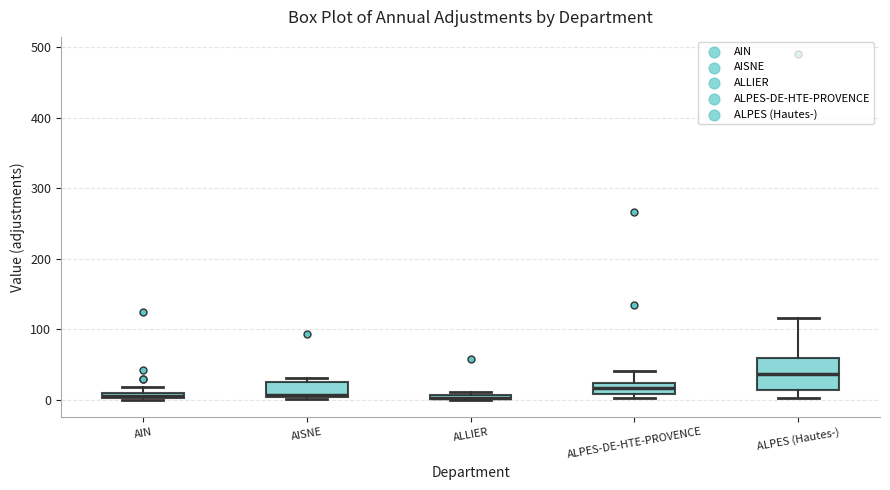

Comparing the boxes themselves (not the whiskers), which one is the tallest?

ALPES (Hautes-)